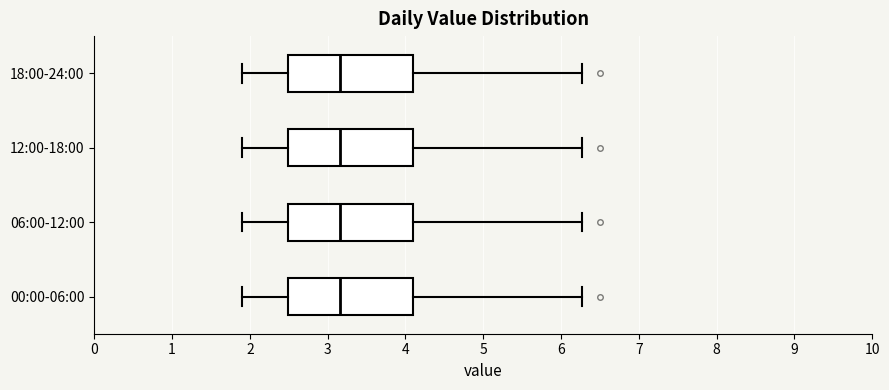

Reading bottom to top, transcribe this box plot: for each box, give where its median line is, the range the box spans, and where its two whiskers end, as read against the x-axis. The values are not printed on the chart, so give them approximately, as read against the axis.

00:00-06:00: median 3.2, box 2.5 to 4.1, whiskers 1.9 to 6.3
06:00-12:00: median 3.2, box 2.5 to 4.1, whiskers 1.9 to 6.3
12:00-18:00: median 3.2, box 2.5 to 4.1, whiskers 1.9 to 6.3
18:00-24:00: median 3.2, box 2.5 to 4.1, whiskers 1.9 to 6.3